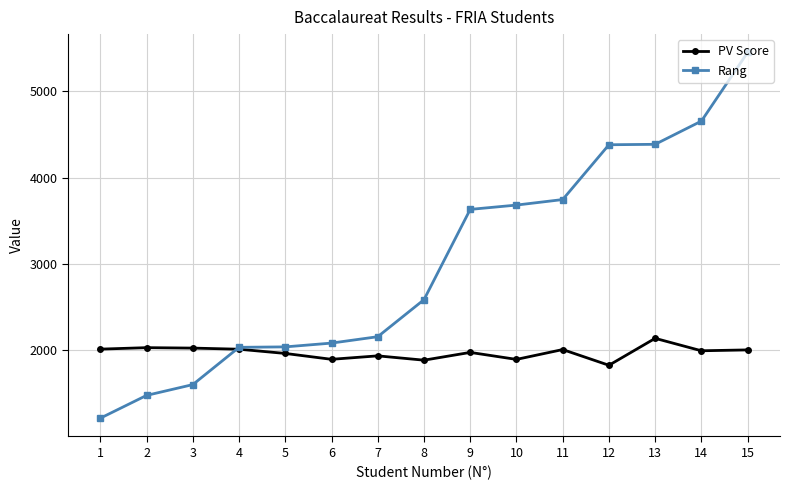

Rank the series by their average value, from highest to lowest.

Rang, PV Score